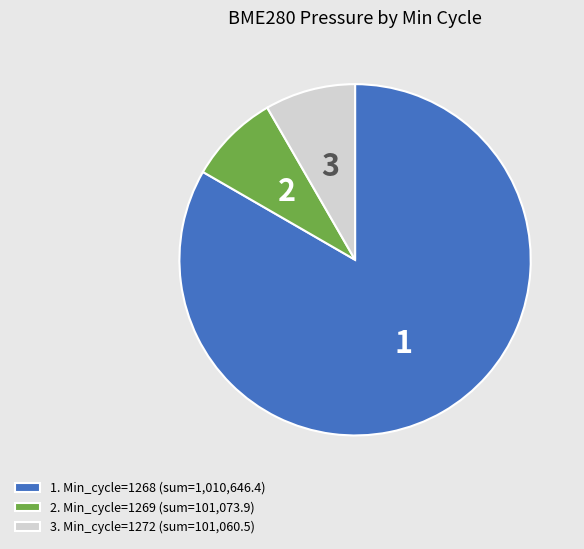

How many slices are in this pie chart?

3